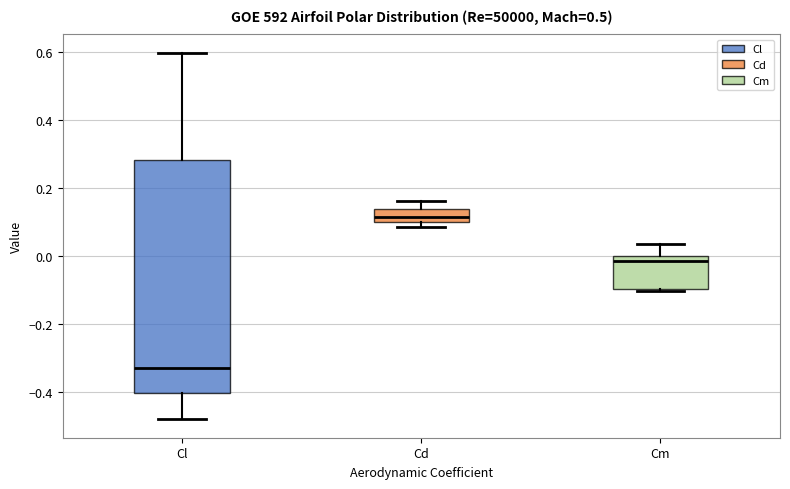

Reading left to right, transcribe this box plot: for each box, give where its median line is, the range the box spans, and where its two whiskers end, as read against the y-axis. The values are not printed on the chart, so give them approximately, as read against the axis.

Cl: median -0.32, box -0.40 to 0.28, whiskers -0.48 to 0.60
Cd: median 0.12, box 0.10 to 0.14, whiskers 0.08 to 0.16
Cm: median -0.02, box -0.10 to 0.00, whiskers -0.10 to 0.04